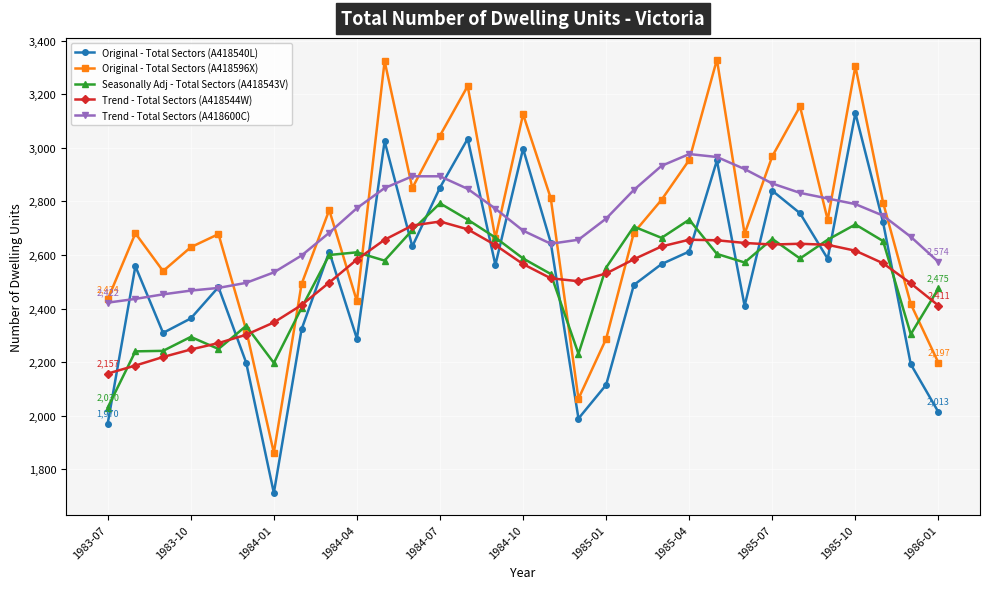

In Original - Total Sectors (A418596X), how many points are lower than both neighbors (excluding endpoints)?

8